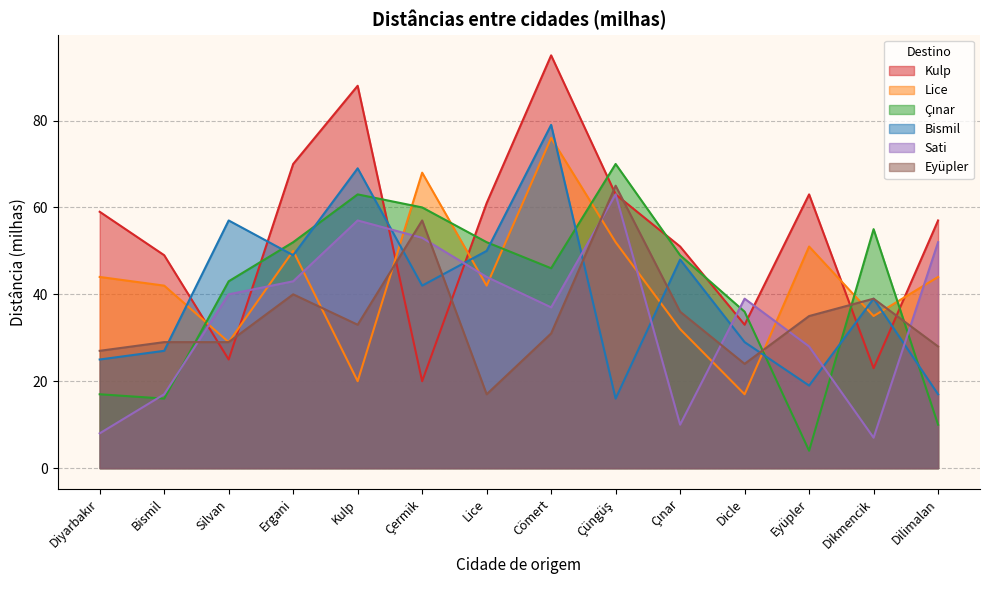

The value of Lice at Lice is 42. True or false?

True